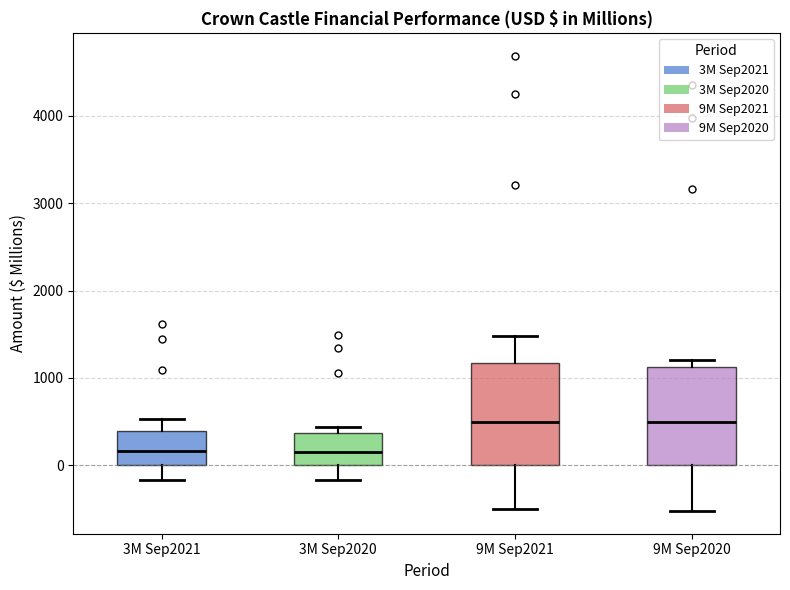

Reading left to right, read every box against the y-axis: the position of its median line, the range the box covers, and the ends of its whiskers. The values are not printed on the chart, so give them approximately, as read against the axis.

3M Sep2021: median 200, box 0 to 400, whiskers -200 to 500
3M Sep2020: median 200, box 0 to 400, whiskers -200 to 400 (just above the box's upper edge)
9M Sep2021: median 500, box 0 to 1200, whiskers -500 to 1500
9M Sep2020: median 500, box 0 to 1100, whiskers -500 to 1200